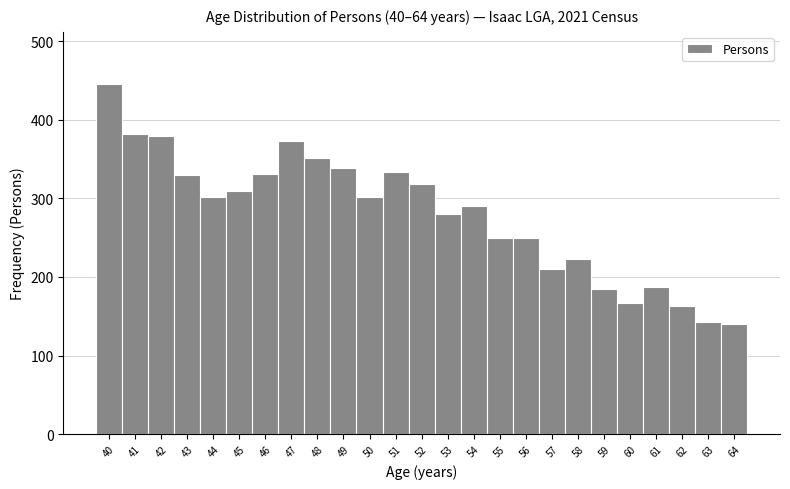

Which range on the x-axis has the tallest bar?

39.5 to 40.5